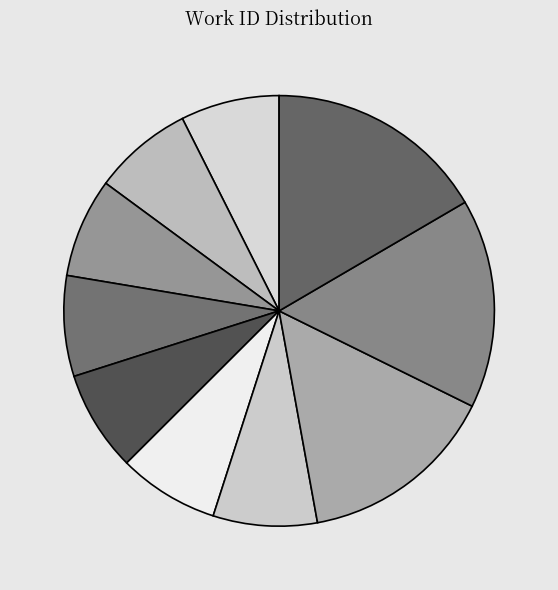

To the nearest percent, what is the average slice percentage?

10%